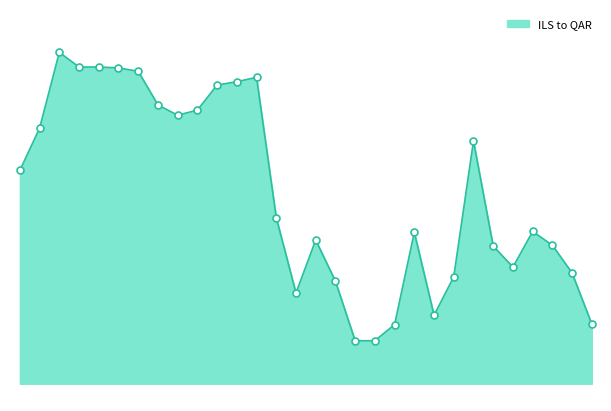

Is this an area chart (filled region under the line)?

Yes